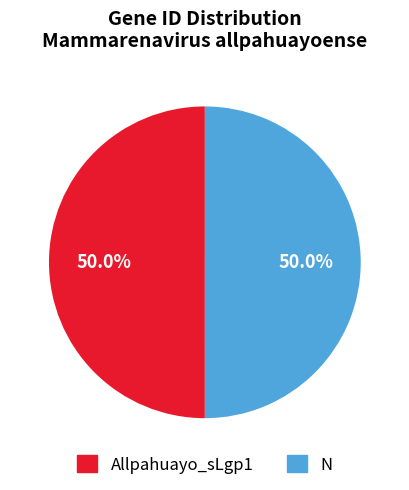

Approximately how many times larger is the value at N compared to Allpahuayo_sLgp1?

1.0